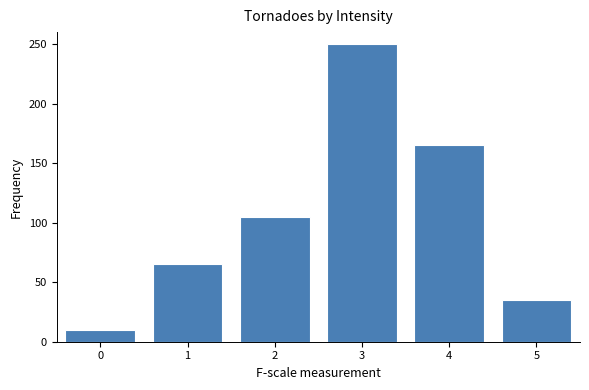

Reading left to right, what are all the values shown in this chart?

0=10	1=65	2=105	3=250	4=165	5=35